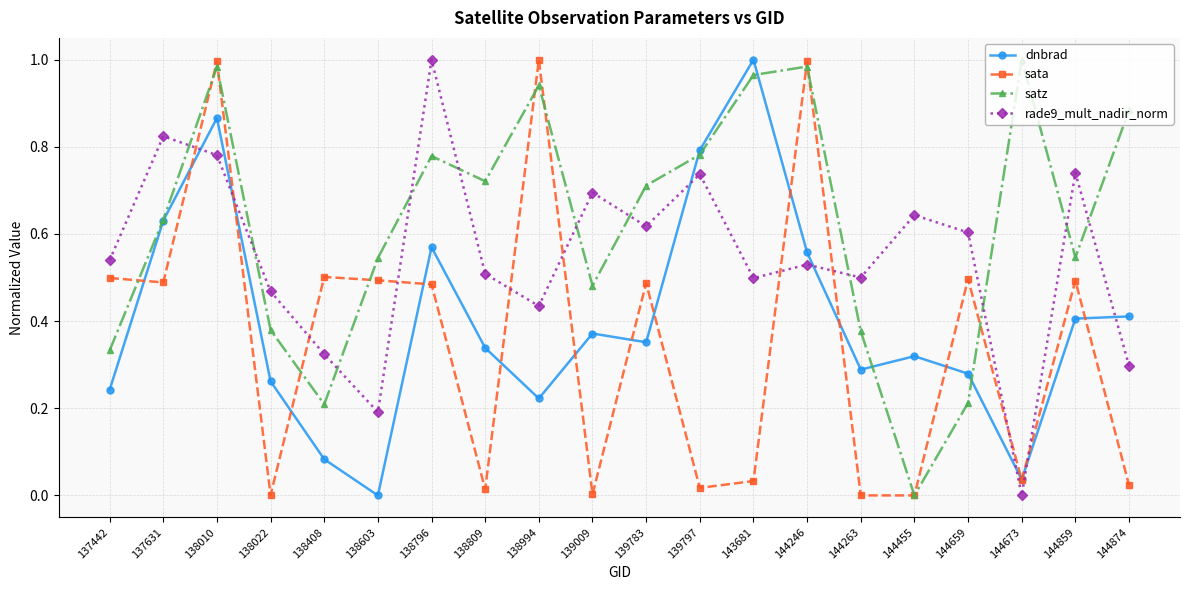

How many times do sata and rade9_mult_nadir_norm cross each other?

10